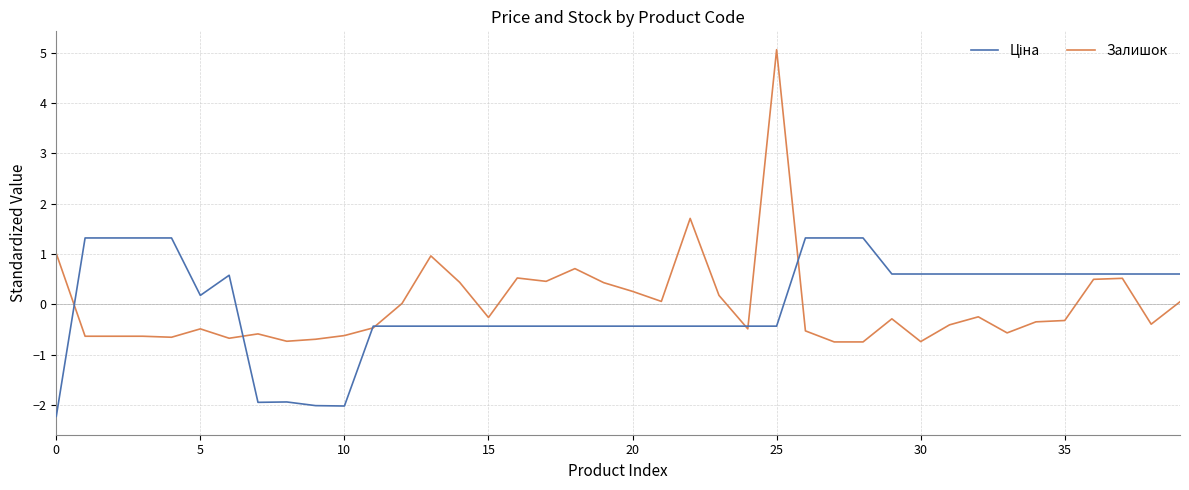

At how many categories does at least one series exceed -1?

40